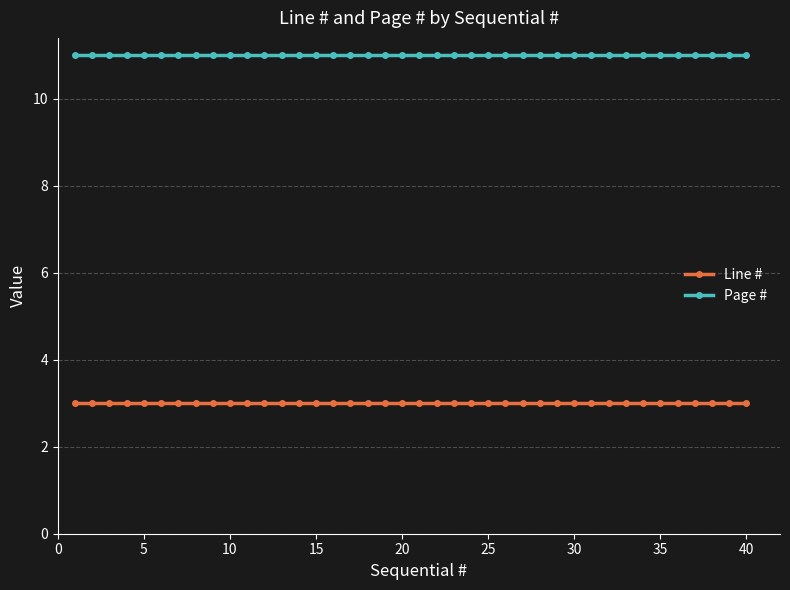

What is the minimum value shown in the chart?

3